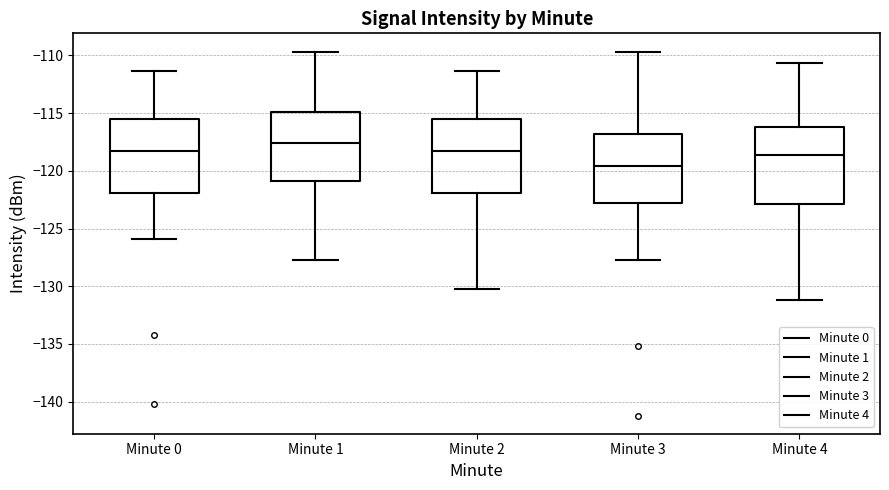

Which box has the lowest median line?

Minute 3